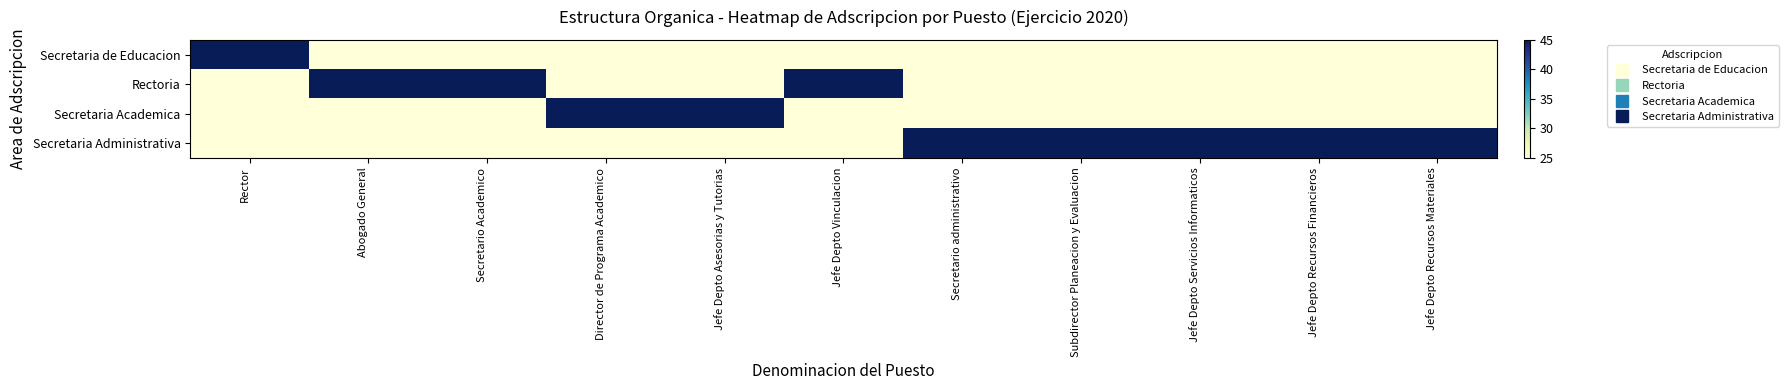

How many distinct data groups are displayed?

4